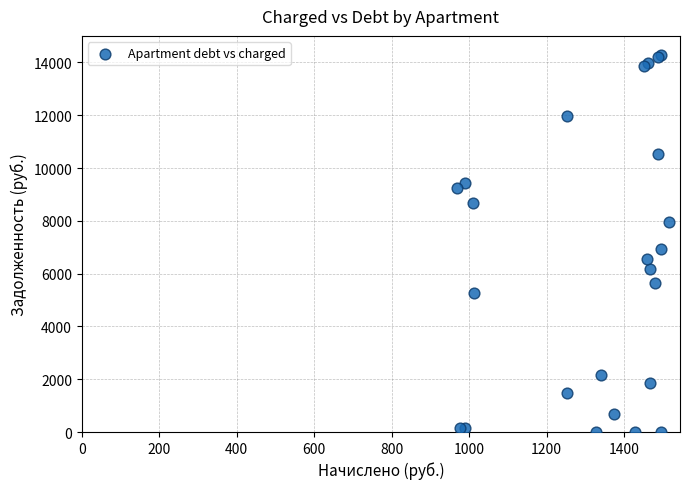

What Y value in the scatter plot is closest to 7146?

6919.4